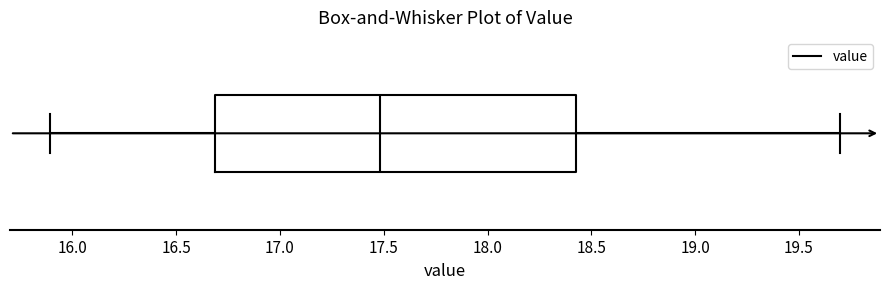

Read this box plot against the x-axis: the position of the median line, the range covered by the box, and the ends of both whiskers. The values are not printed on the chart, so give them approximately, as read against the axis.

median 17.50, box 16.70 to 18.45, whiskers 15.90 to 19.70